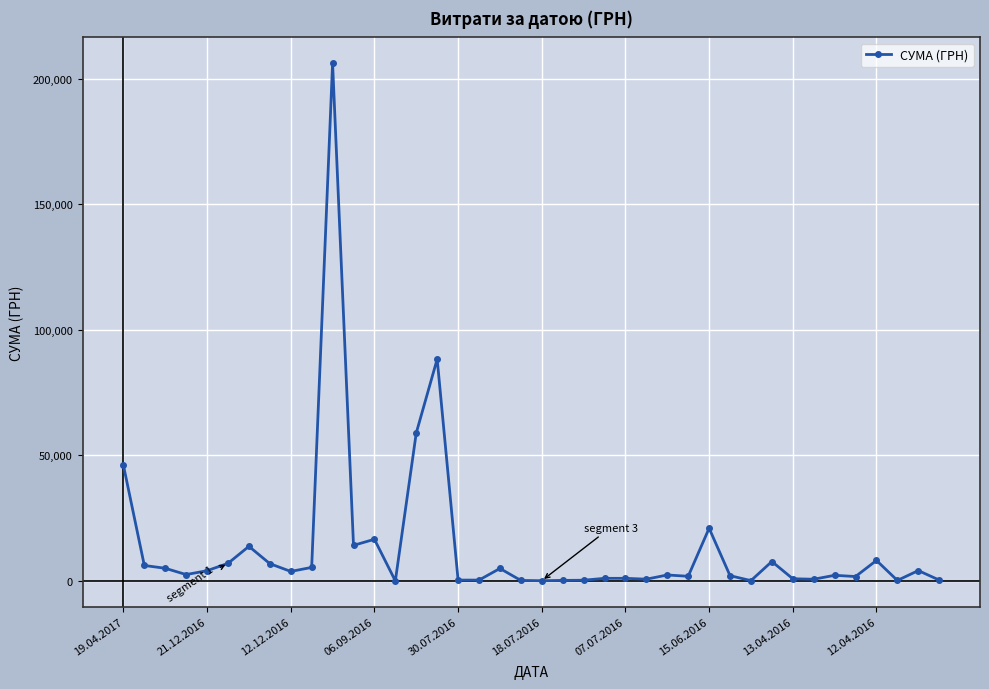

What is the value of the 13th point from the left?

16600.0